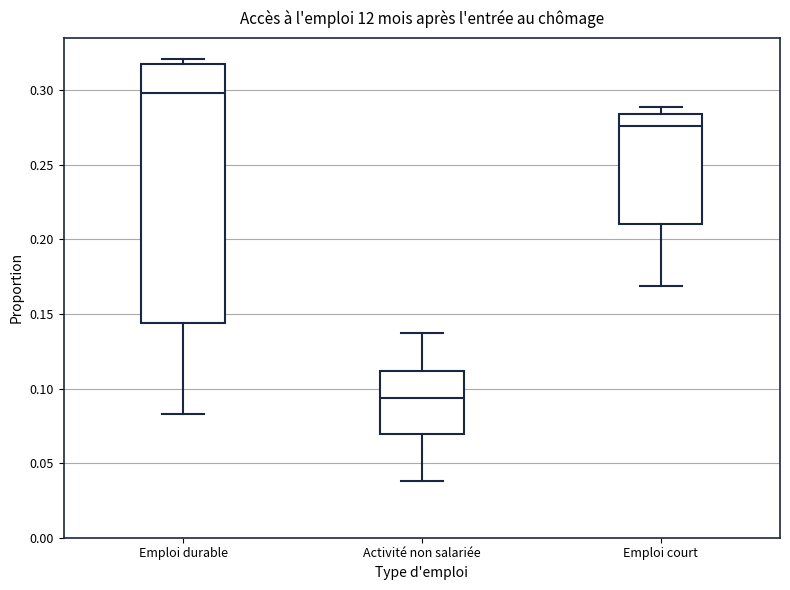

Which box is the tallest, from its lower edge to its upper edge?

Emploi durable